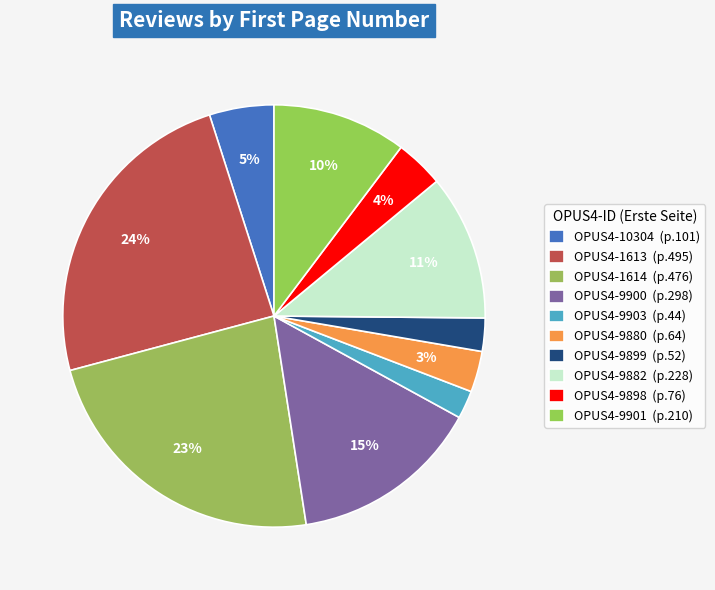

Do OPUS4-9903 and OPUS4-9901 together represent more than half of the pie?

No